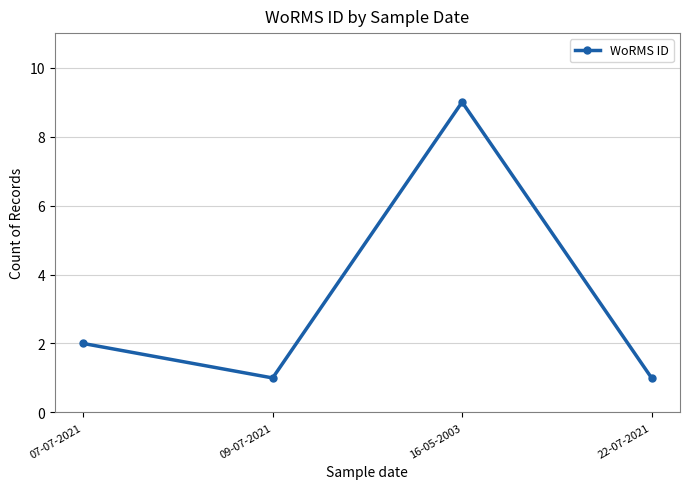

What is the value of the 4th point from the left?

1